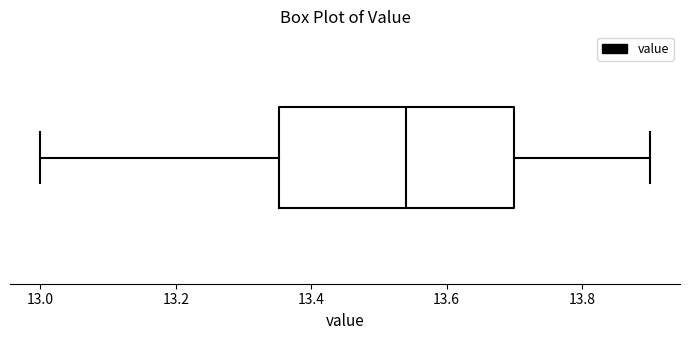

Where is the left edge of the box on the x-axis? The values are not printed on the chart, so give them approximately, as read against the axis.

13.36